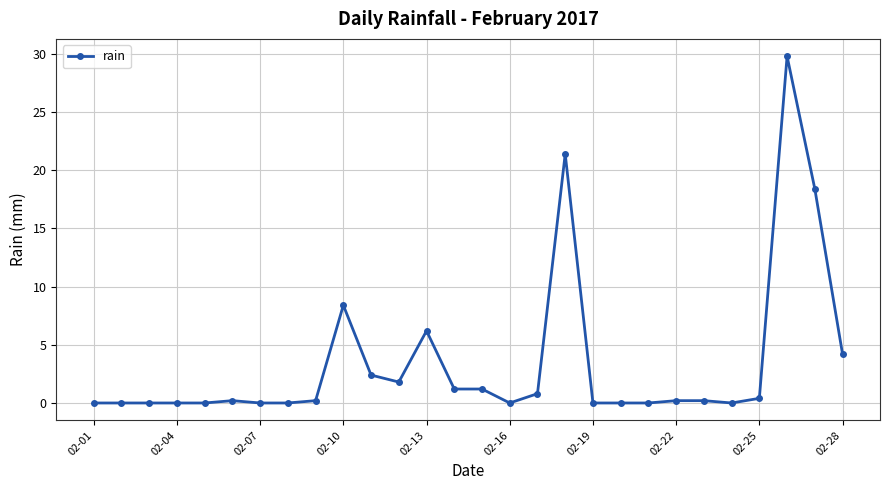

True or false: there are more than 2 points higher than both neighbors.

True